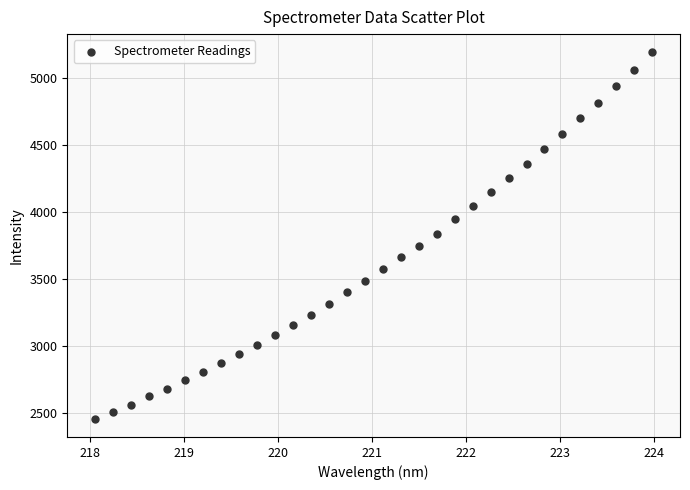

What is the range of X values (max minus min)?

5.9